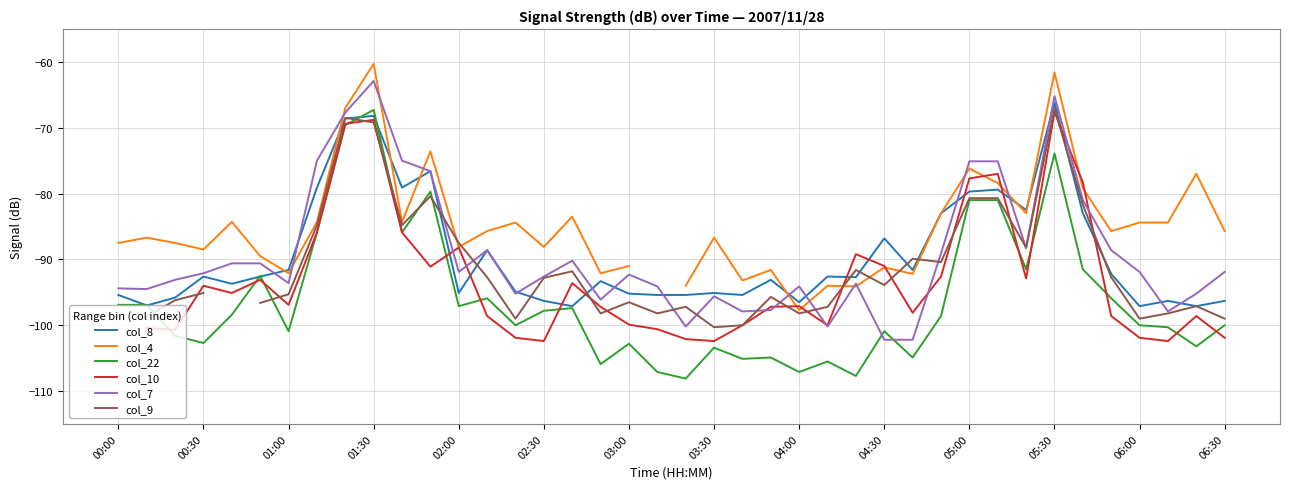

Which category has the highest value in the col_7 series?

01:30